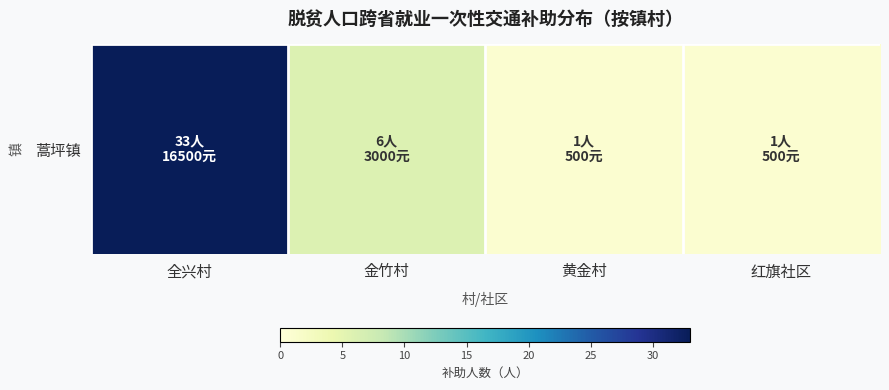

The chart shows a value of 6 at 金竹村. True or false?

True